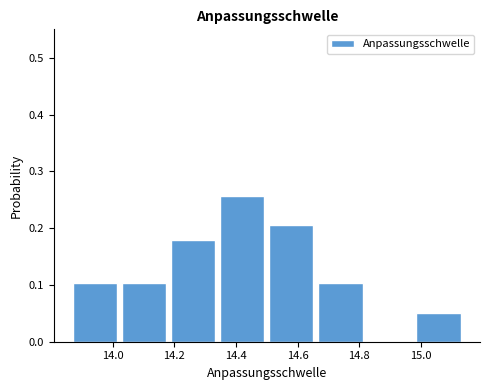

Reading left to right, transcribe this chart: for each bar, give the range it covers on the x-axis and its height. Neither the bar edges nor the heights are printed on the chart, so give them approximately, as read against the axes.

13.88 to 14.04: 0.10
14.04 to 14.18: 0.10
14.18 to 14.34: 0.18
14.34 to 14.50: 0.26
14.50 to 14.66: 0.21
14.66 to 14.82: 0.10
14.82 to 14.98: 0
14.98 to 15.14: 0.05